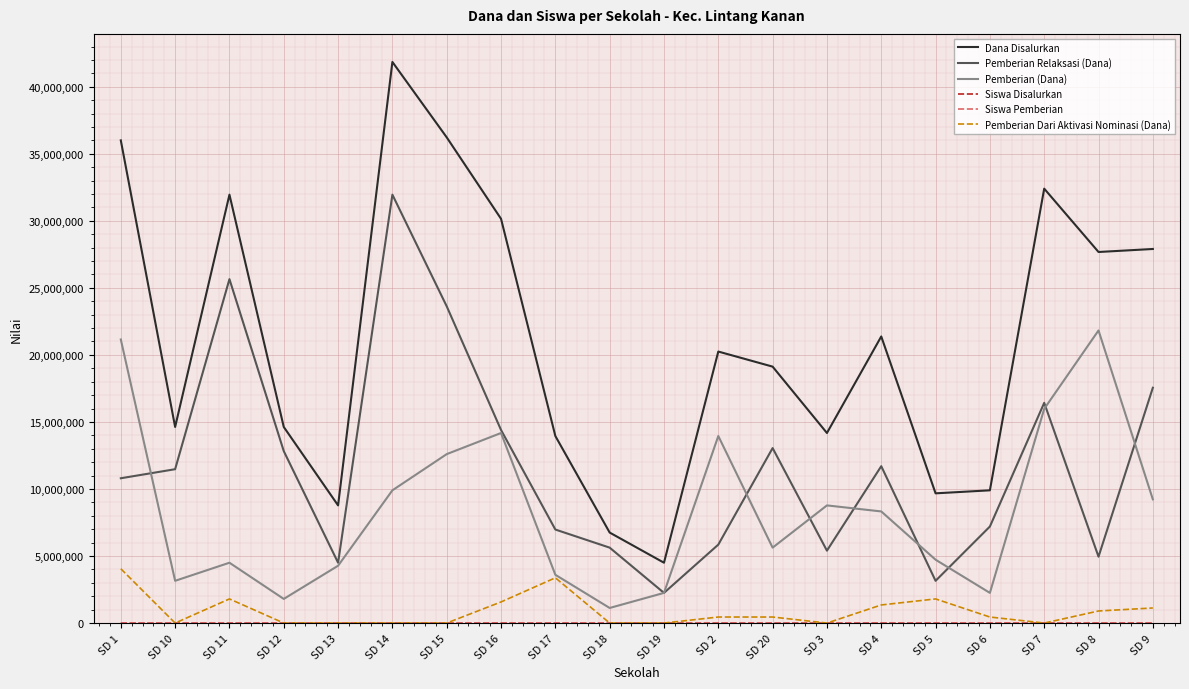

Where is Pemberian (Dana) nearest to the value 11475000?

SD 15